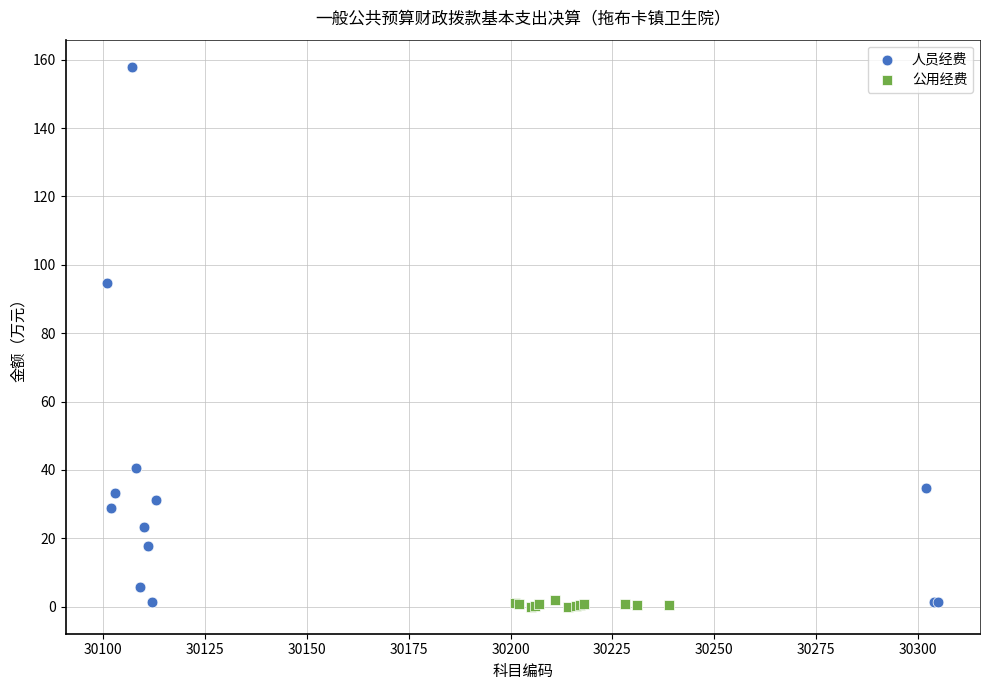

Which series has the widest spread of Y values?

人员经费